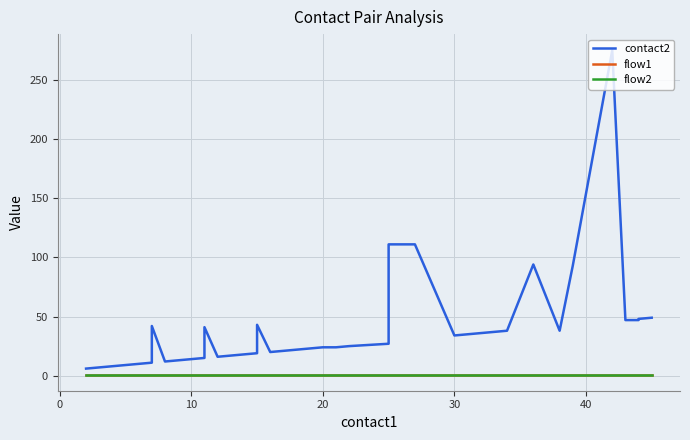

Which has a higher value, 9 or 25?

25